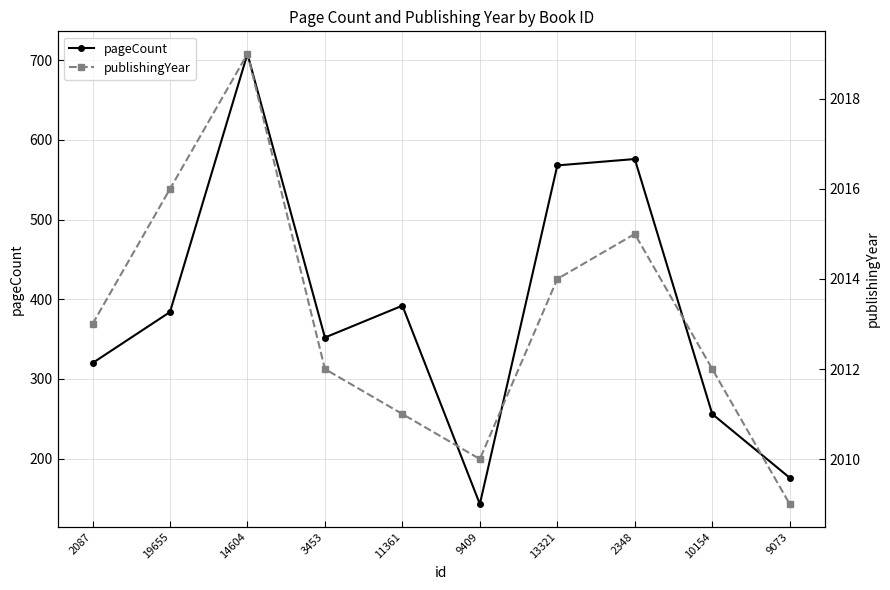

What is the approximate value of pageCount at 14604, to the nearest 100?

700